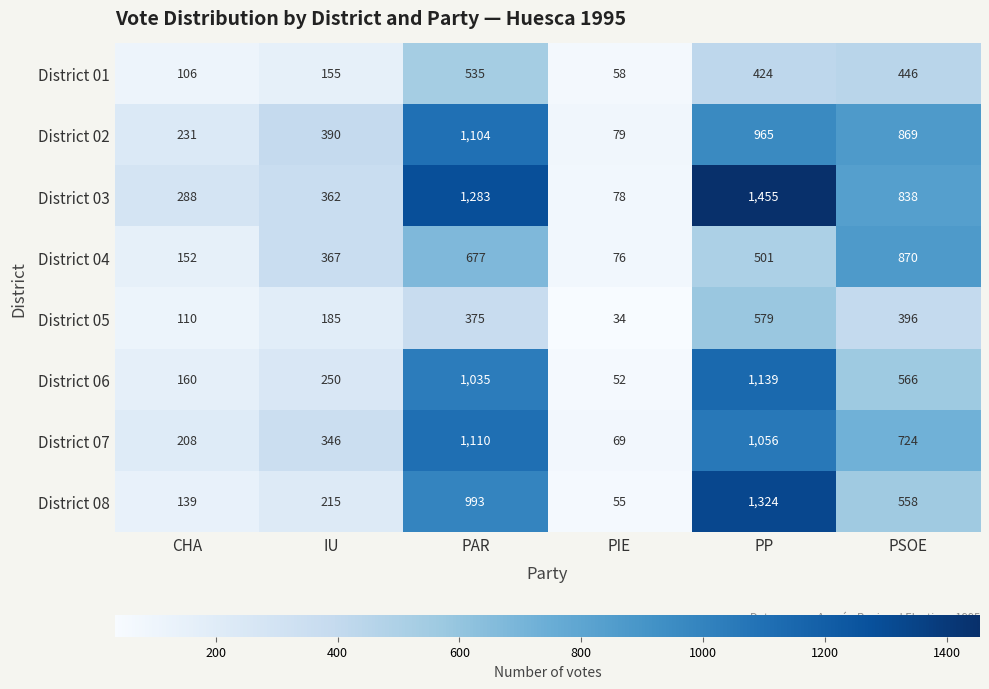

Between CHA and PIE, which series saw the biggest shift?

District 03